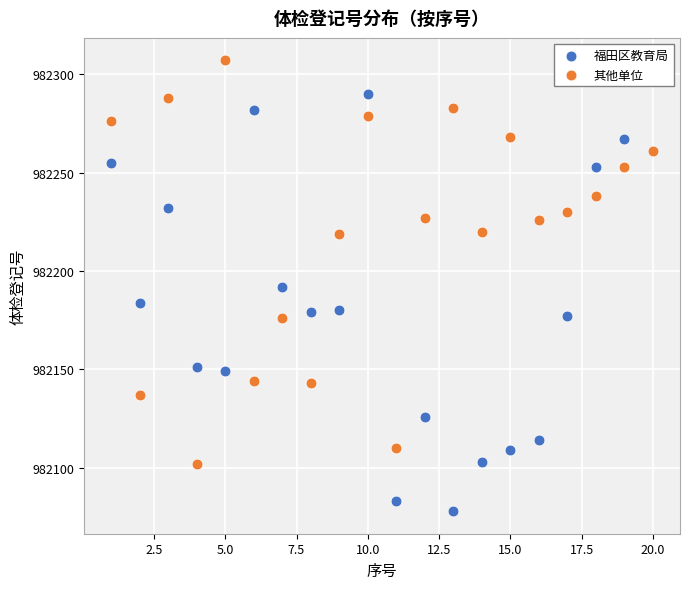

Which series contains the lowest Y value?

福田区教育局